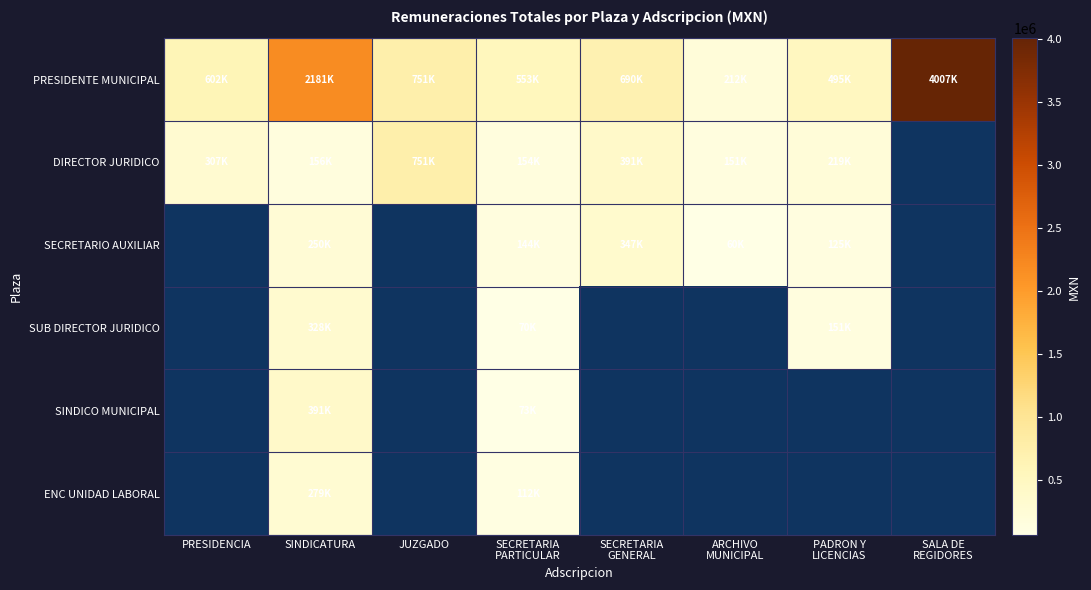

Which series changed the most between SECRETARIA GENERAL and ARCHIVO MUNICIPAL?

PRESIDENTE MUNICIPAL